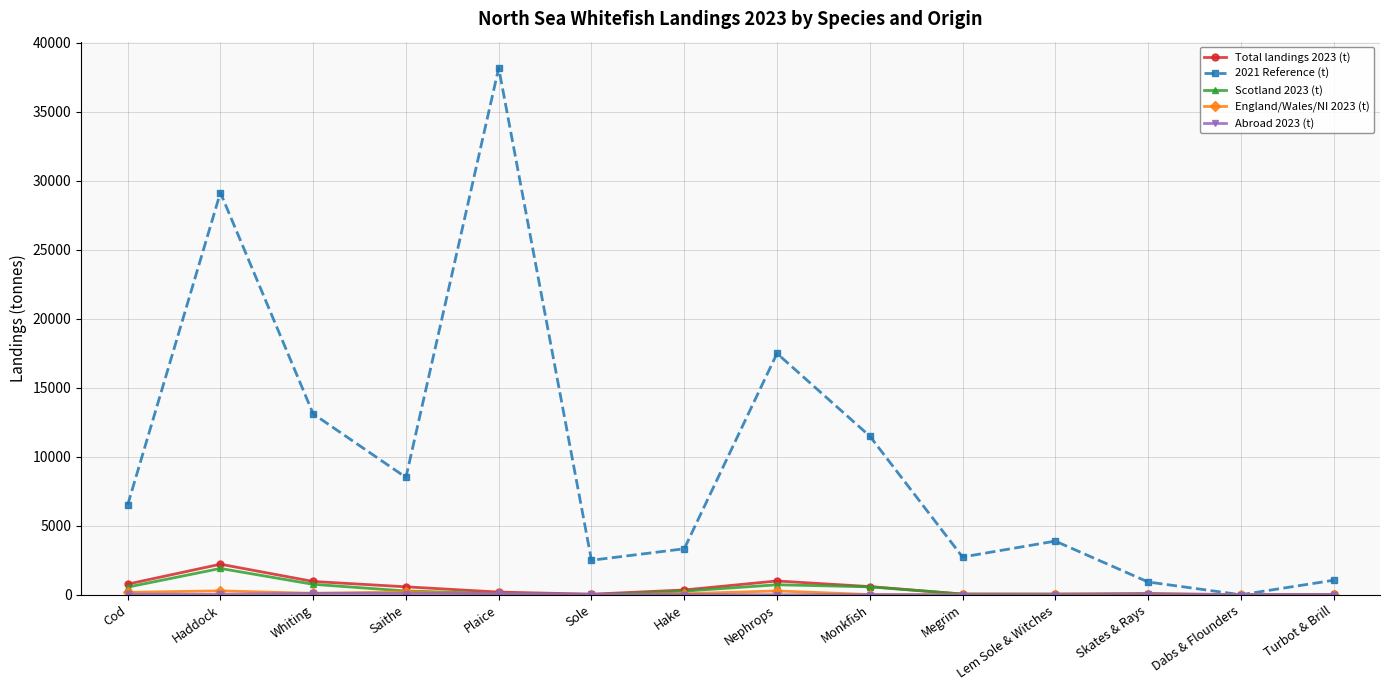

True or false: 2021 Reference (t) has a value of 4541.2 at Hake.

False